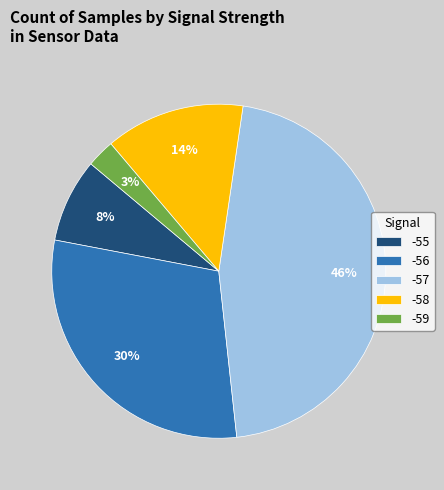

How many slices are in this pie chart?

5